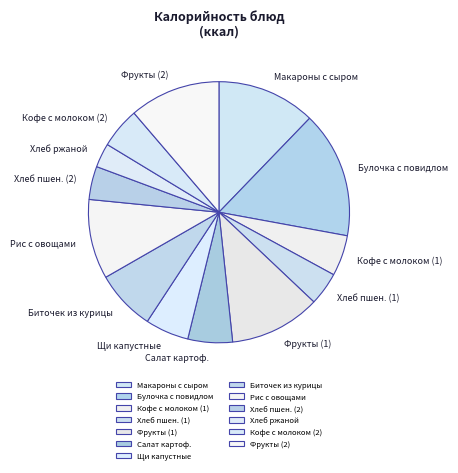

Which slice is the smallest?

Хлеб ржаной